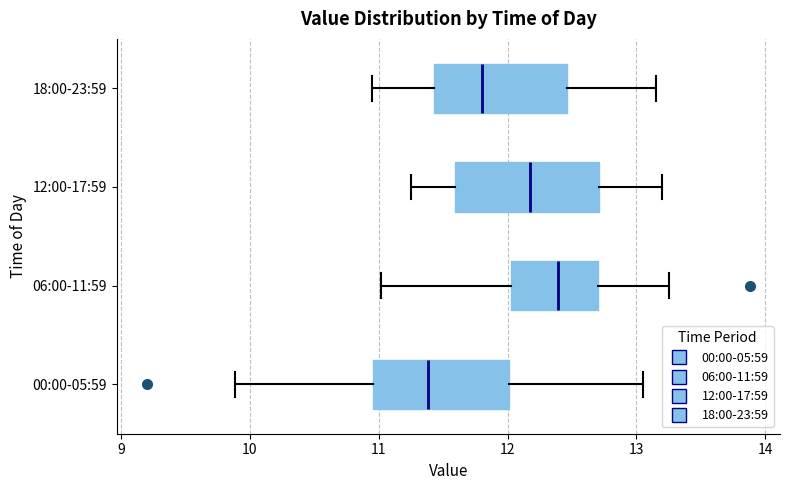

Reading bottom to top, transcribe this box plot: for each box, give where its median line is, the range the box spans, and where its two whiskers end, as read against the x-axis. The values are not printed on the chart, so give them approximately, as read against the axis.

00:00-05:59: median 11.4, box 11.0 to 12.0, whiskers 9.9 to 13.1
06:00-11:59: median 12.4, box 12.0 to 12.7, whiskers 11.0 to 13.3
12:00-17:59: median 12.2, box 11.6 to 12.7, whiskers 11.3 to 13.2
18:00-23:59: median 11.8, box 11.4 to 12.5, whiskers 11.0 to 13.2